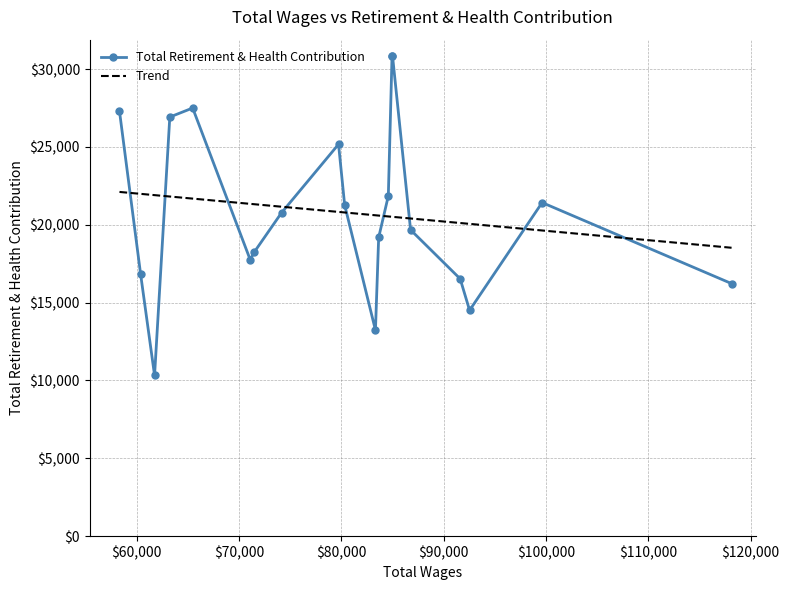

How many interior local valleys (lower than both neighbors) does the data have?

4